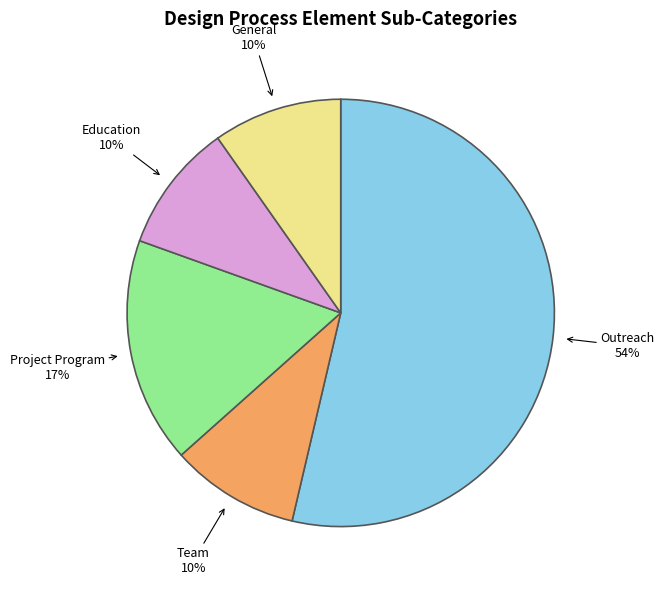

Is there a majority slice in this chart?

Yes